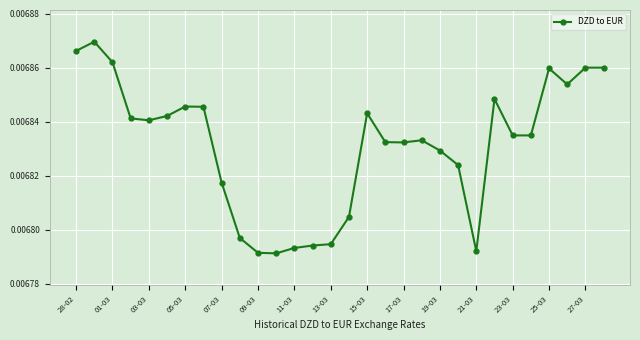

How many distinct data groups are displayed?

1